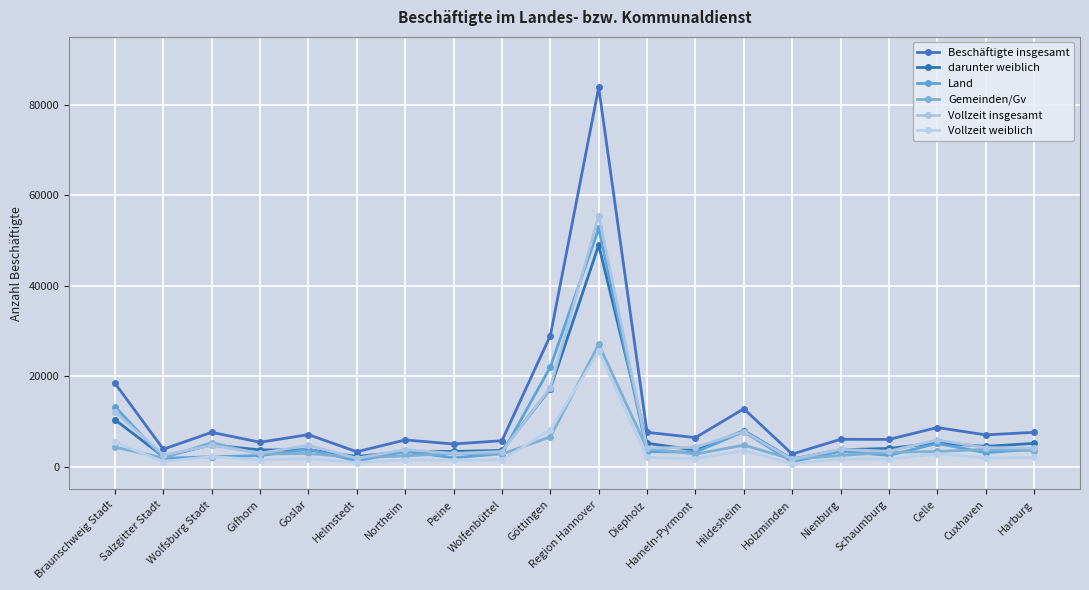

Is the value of Beschäftigte insgesamt at Harburg greater than the value of Vollzeit insgesamt at Region Hannover?

No